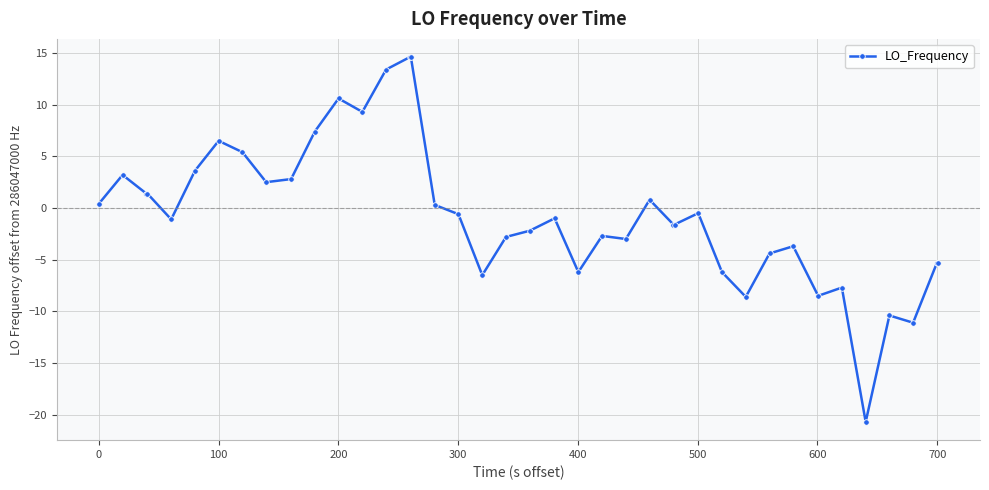

What is the average value?

-0.6